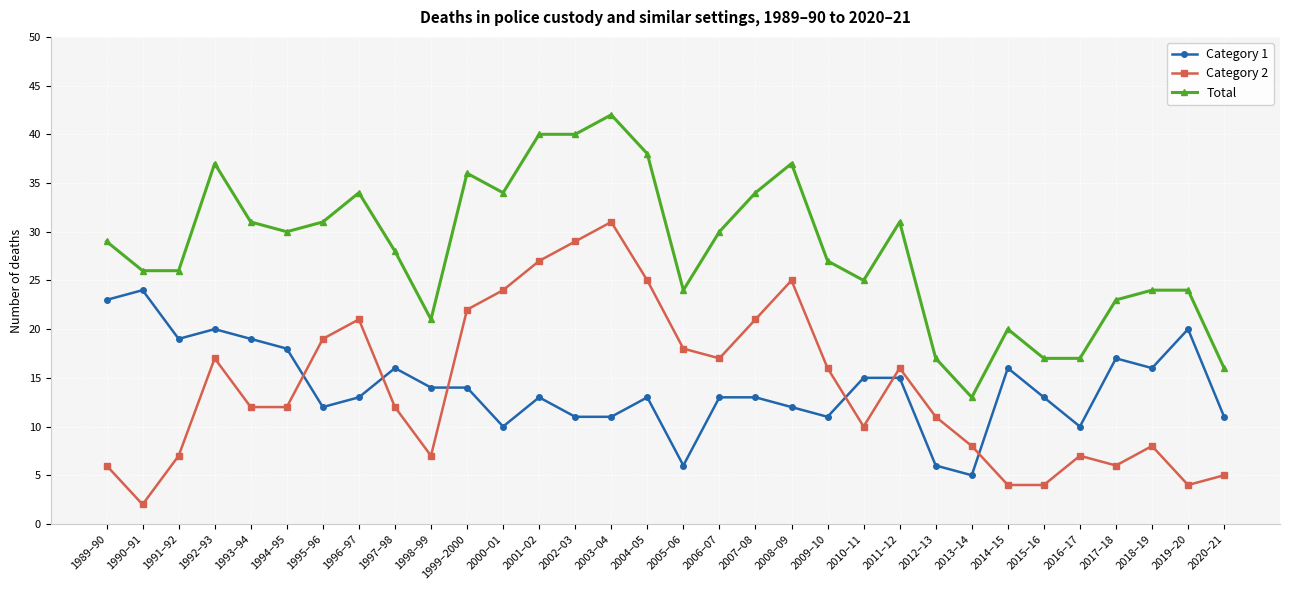

What is the difference between the Total values at 2005–06 and 1994–95?

6